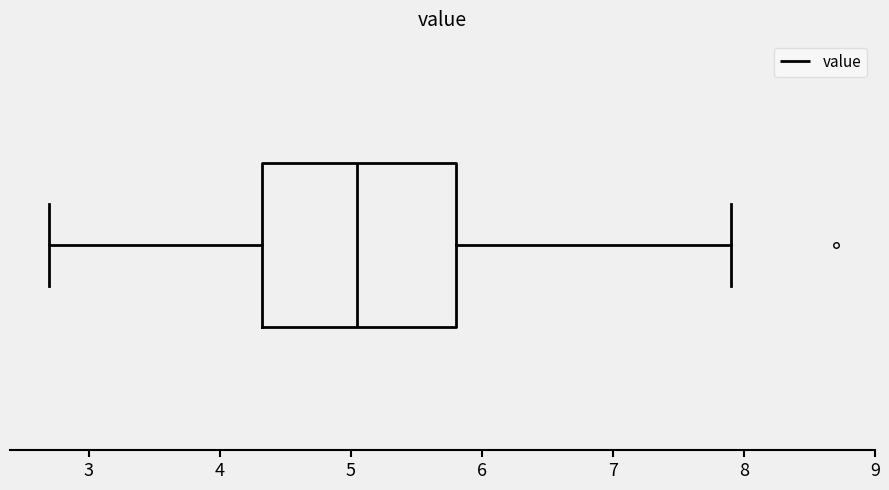

Read this box plot against the x-axis: the position of the median line, the range covered by the box, and the ends of both whiskers. The values are not printed on the chart, so give them approximately, as read against the axis.

median 5.1, box 4.3 to 5.8, whiskers 2.7 to 7.9